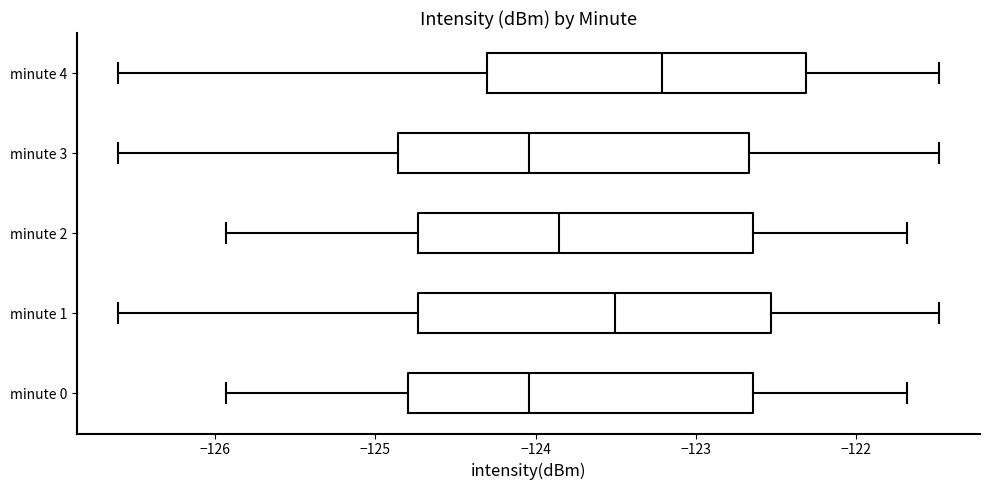

Reading bottom to top, transcribe this box plot: for each box, give where its median line is, the range the box spans, and where its two whiskers end, as read against the x-axis. The values are not printed on the chart, so give them approximately, as read against the axis.

minute 0: median -124.0, box -124.8 to -122.6, whiskers -125.9 to -121.7
minute 1: median -123.5, box -124.7 to -122.5, whiskers -126.6 to -121.5
minute 2: median -123.9, box -124.7 to -122.6, whiskers -125.9 to -121.7
minute 3: median -124.0, box -124.9 to -122.7, whiskers -126.6 to -121.5
minute 4: median -123.2, box -124.3 to -122.3, whiskers -126.6 to -121.5